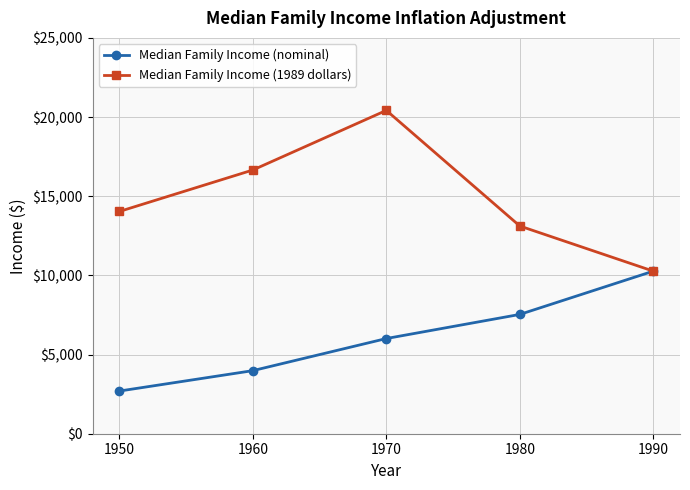

What is the average value of the Median Family Income (1989 dollars) series?

14899.8